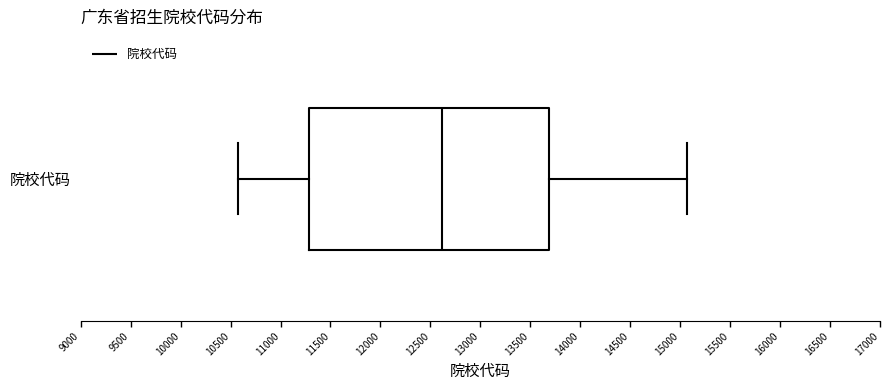

Read this box plot against the x-axis: the position of the median line, the range covered by the box, and the ends of both whiskers. The values are not printed on the chart, so give them approximately, as read against the axis.

median 12600, box 11300 to 13700, whiskers 10600 to 15050